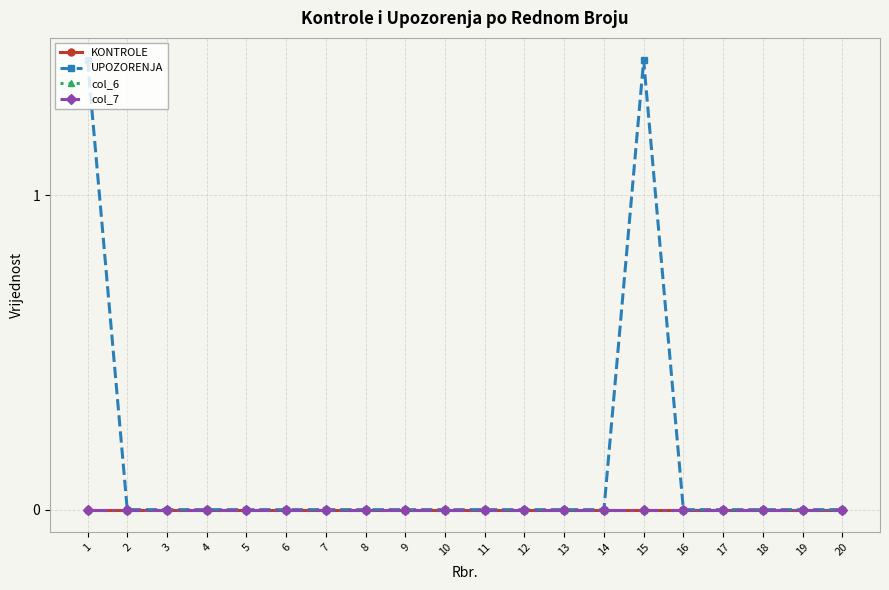

Which series has the widest spread of values?

UPOZORENJA